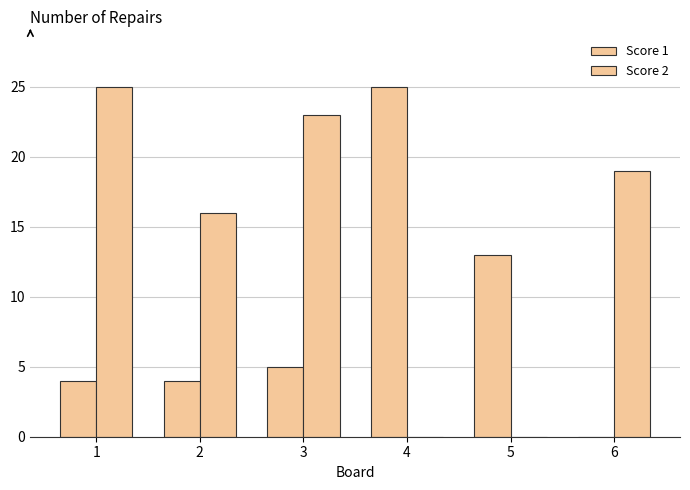

The Score 2 series shows 9 at 3. True or false?

False